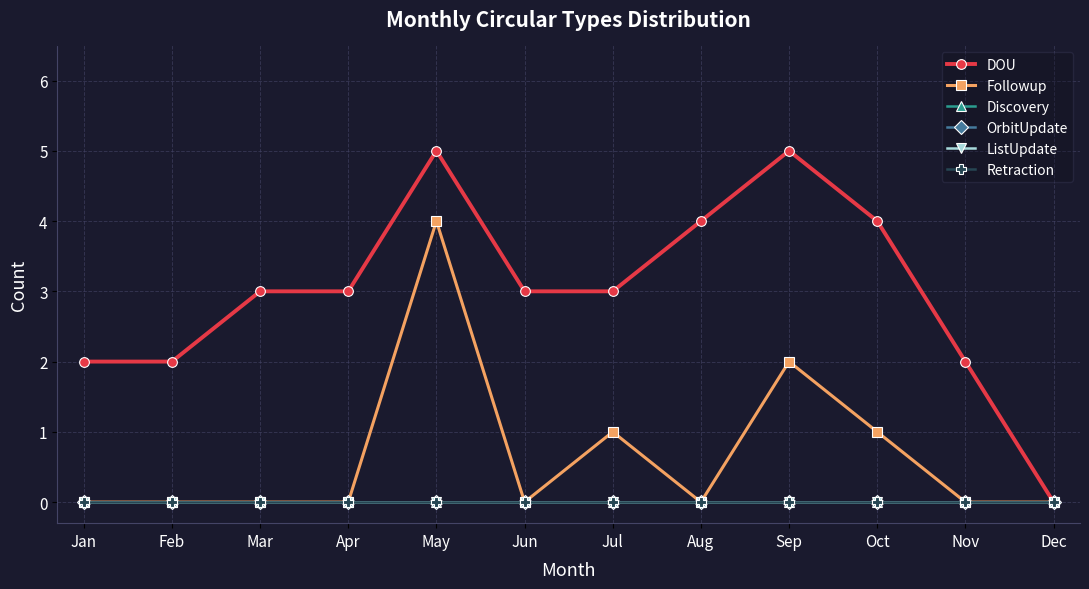

Is this an area chart (filled region under the line)?

No